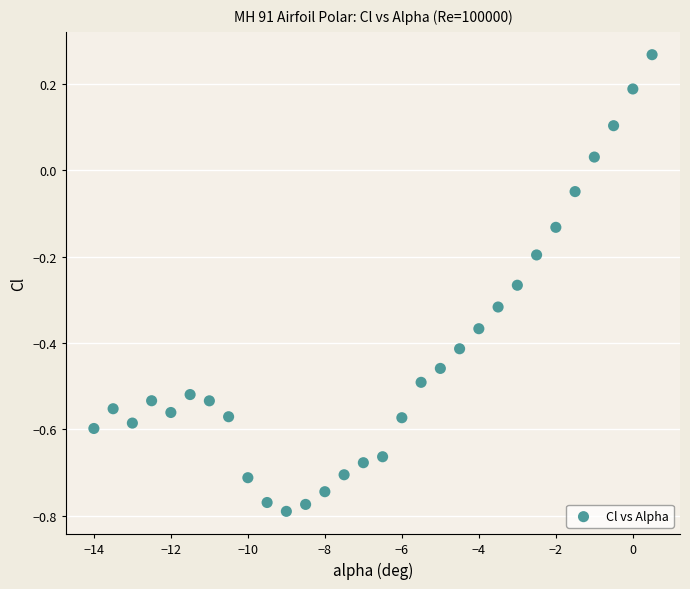

What is the range of X values (max minus min)?

14.5